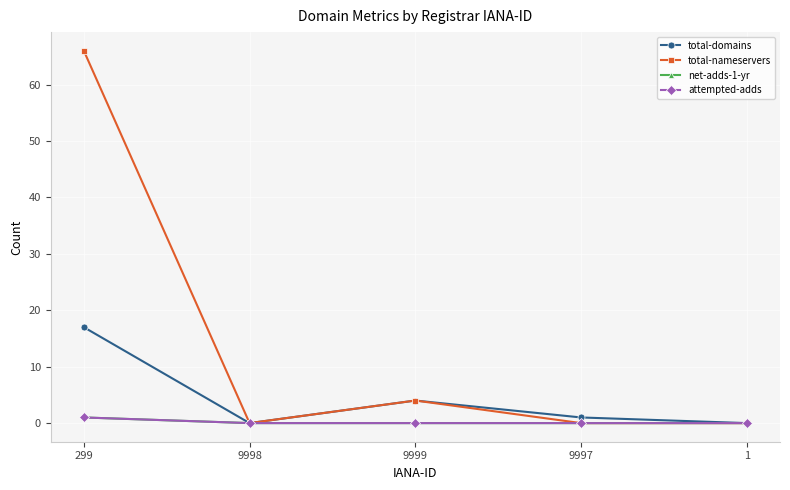

True or false: total-domains and total-nameservers intersect in this chart.

False